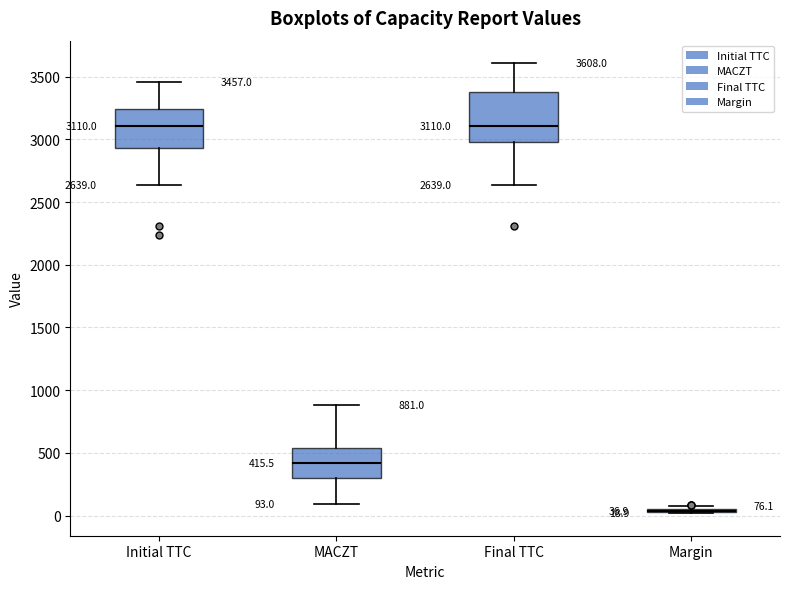

Comparing the boxes themselves (not the whiskers), which one is the tallest?

Final TTC